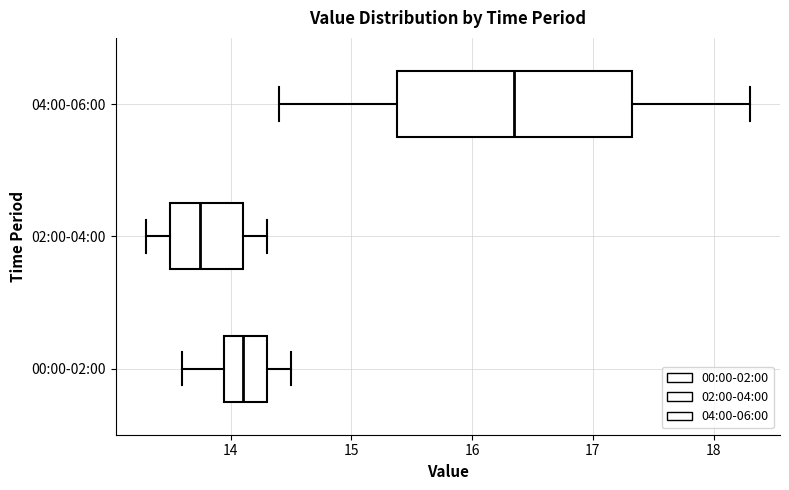

Reading bottom to top, read every box against the x-axis: the position of its median line, the range the box covers, and the ends of its whiskers. The values are not printed on the chart, so give them approximately, as read against the axis.

00:00-02:00: median 14.1, box 14.0 to 14.3, whiskers 13.6 to 14.5
02:00-04:00: median 13.8, box 13.5 to 14.1, whiskers 13.3 to 14.3
04:00-06:00: median 16.4, box 15.4 to 17.3, whiskers 14.4 to 18.3